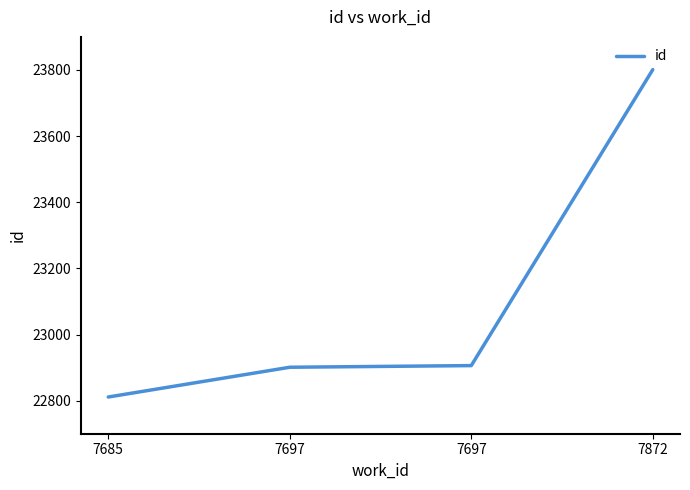

Does the chart display data point markers on the line(s)?

No